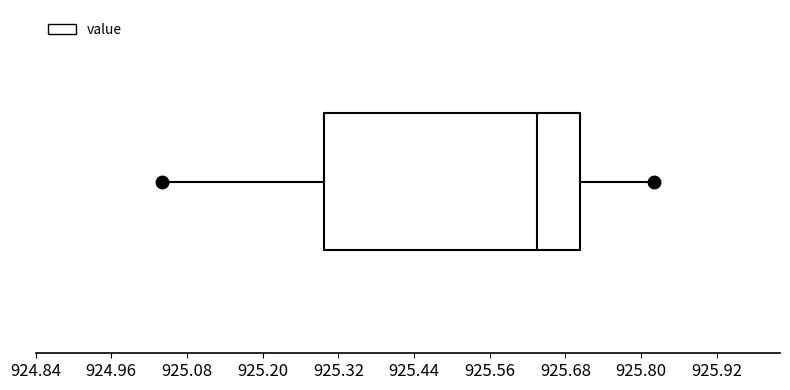

Read this box plot against the x-axis: the position of the median line, the range covered by the box, and the ends of both whiskers. The values are not printed on the chart, so give them approximately, as read against the axis.

median 925.64, box 925.30 to 925.70, whiskers 925.04 to 925.82